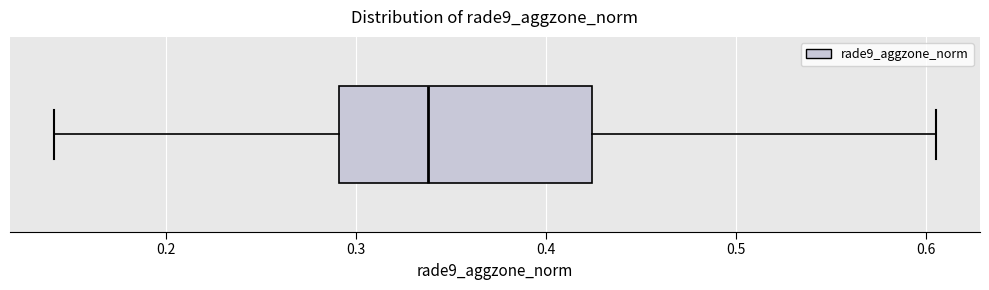

Transcribe this box plot: give where the median line is, the range the box spans, and where the two whiskers end, as read against the x-axis. The values are not printed on the chart, so give them approximately, as read against the axis.

median 0.34, box 0.29 to 0.42, whiskers 0.14 to 0.61